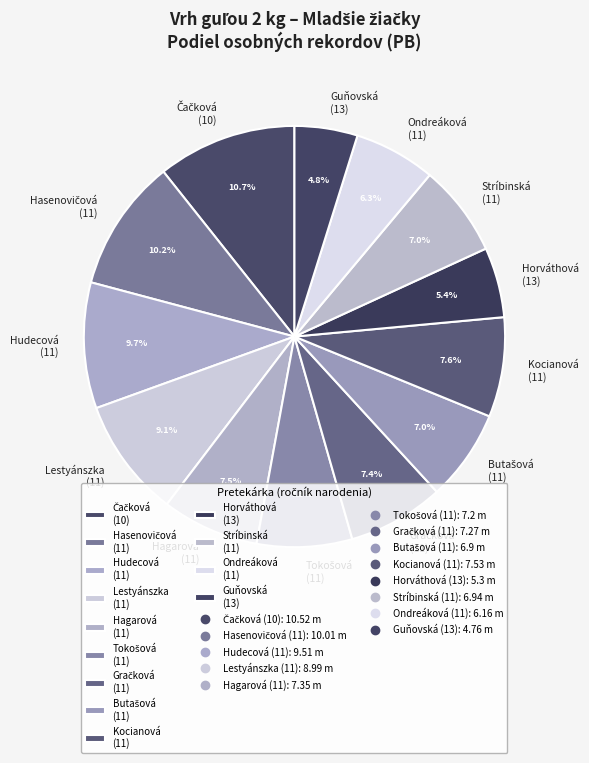

To the nearest percent, what is the difference between the largest and smallest slice percentages?

6%